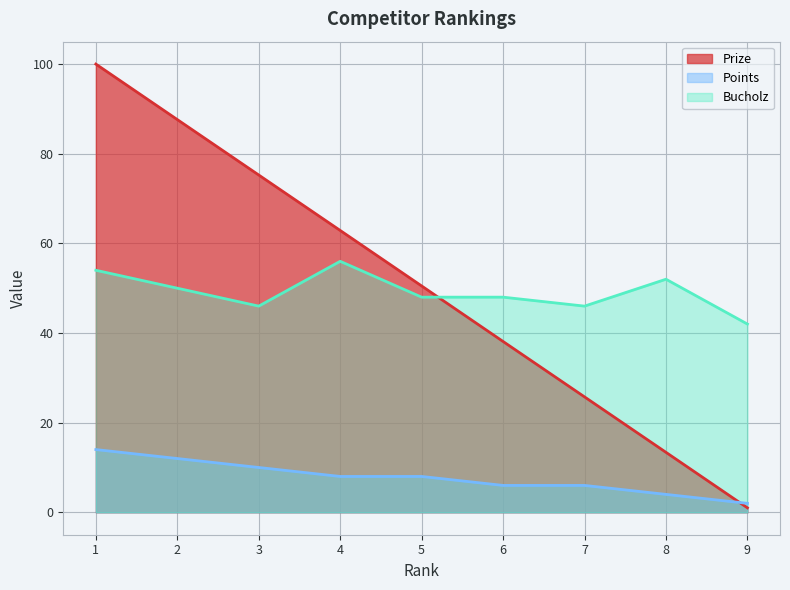

Reading left to right, list all the values displayed in this chart.

Prize: 1=100.0	2=87.6	3=75.2	4=62.9	5=50.5	6=38.1	7=25.8	8=13.4	9=1.0
Points: 1=14.0	2=12.0	3=10.0	4=8.0	5=8.0	6=6.0	7=6.0	8=4.0	9=2.0
Bucholz: 1=54.0	2=50.0	3=46.0	4=56.0	5=48.0	6=48.0	7=46.0	8=52.0	9=42.0